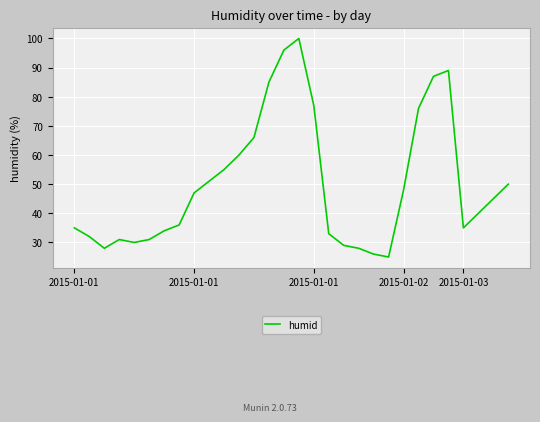

What is the difference between the maximum and minimum values?

75